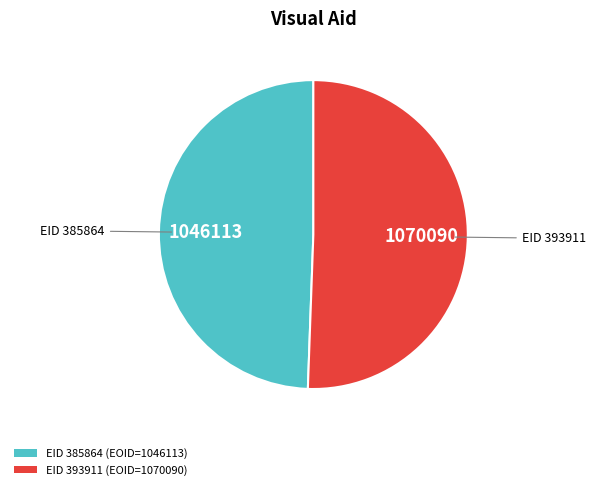

Is there any slice that represents more than half of the pie?

Yes